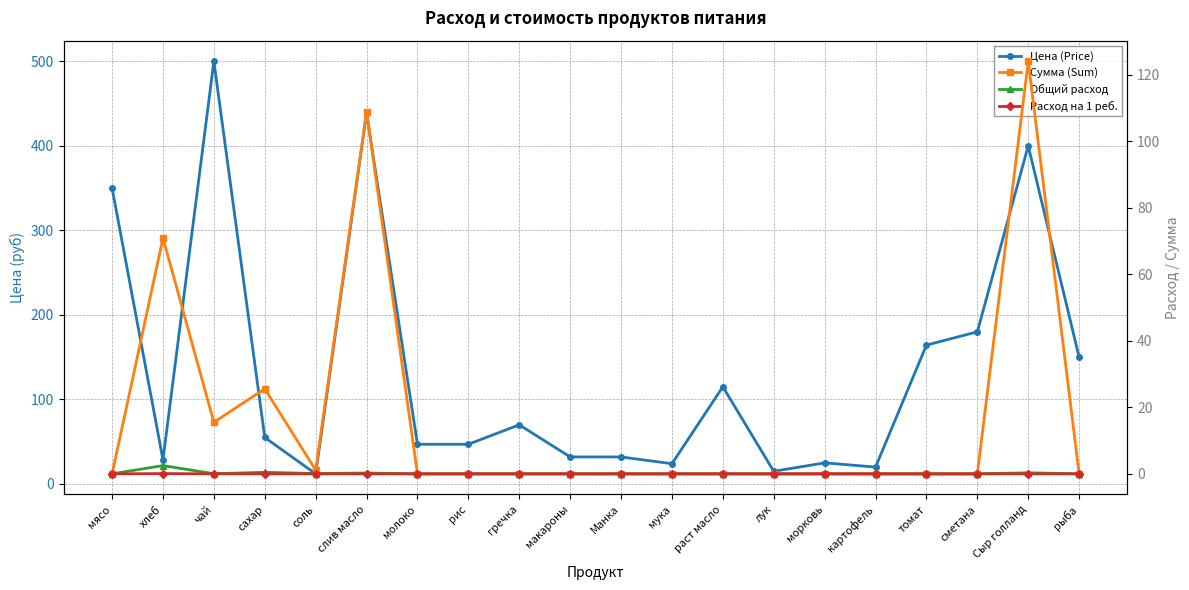

Reading right to left, list all the values displayed in this chart.

Цена (Price): 150.0	400.0	180.0	164.3	20.0	25.0	15.0	115.0	24.0	32.0	32.0	70.0	47.0	47.0	438.9	12.0	55.0	500.0	28.6	350.0
Сумма (Sum): 0.0	124.0	0.0	0.0	0.0	0.0	0.0	0.0	0.0	0.0	0.0	0.0	0.0	0.0	108.8	1.1	25.6	15.5	70.9	0.0
Общий расход: 0.0	0.3	0.0	0.0	0.0	0.0	0.0	0.0	0.0	0.0	0.0	0.0	0.0	0.0	0.2	0.1	0.5	0.0	2.5	0.0
Расход на 1 реб.: 0.0	0.0	0.0	0.0	0.0	0.0	0.0	0.0	0.0	0.0	0.0	0.0	0.0	0.0	0.0	0.0	0.0	0.0	0.1	0.0